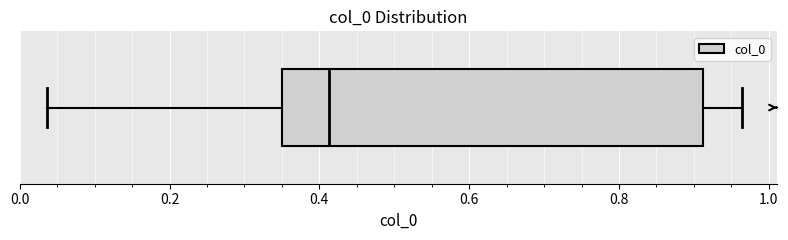

Transcribe this box plot: give where the median line is, the range the box spans, and where the two whiskers end, as read against the x-axis. The values are not printed on the chart, so give them approximately, as read against the axis.

median 0.42, box 0.36 to 0.92, whiskers 0.04 to 0.96